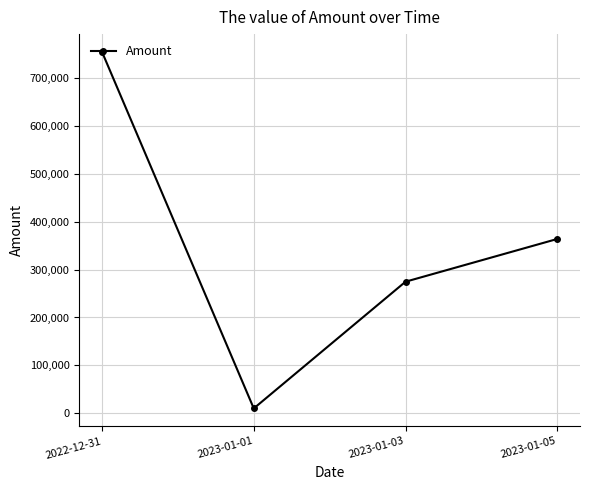

Reading right to left, what are all the values shown in this chart?

2023-01-05=363826	2023-01-03=274643	2023-01-01=10263	2022-12-31=754074